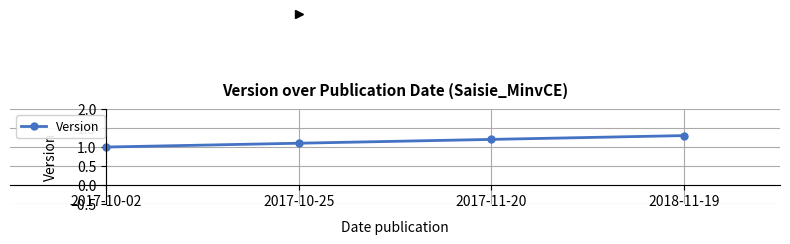

Does the chart have visible grid lines?

Yes